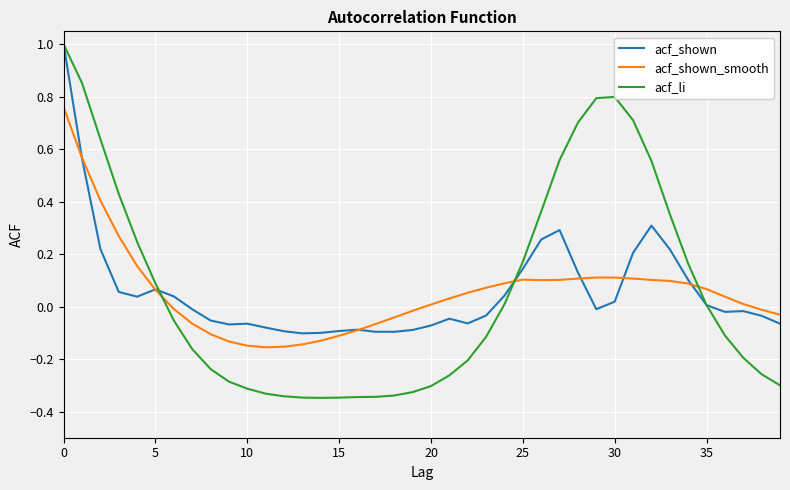

What is the greatest value displayed?

1.0